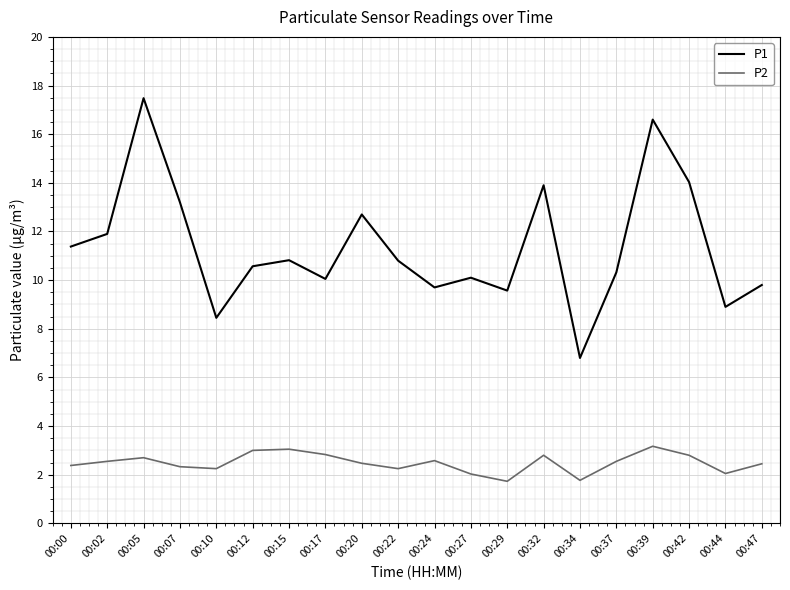

True or false: P2 has a value of 0.8 at 00:39.

False